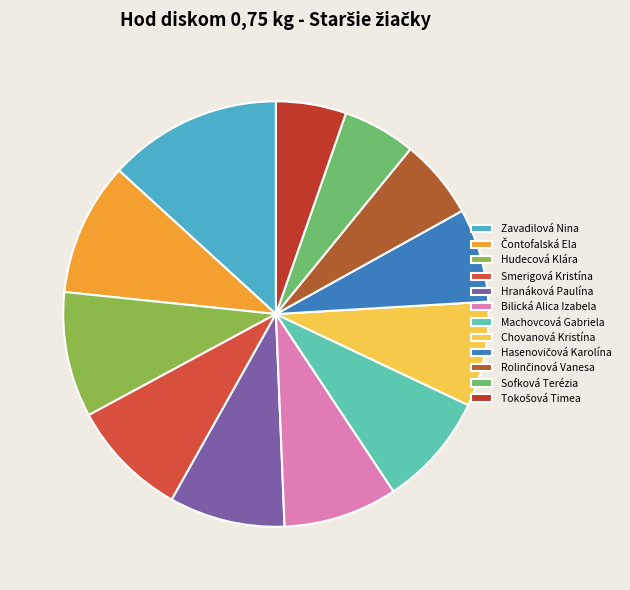

How much of the chart is everything except Hasenovičová Karolína?

92.9%